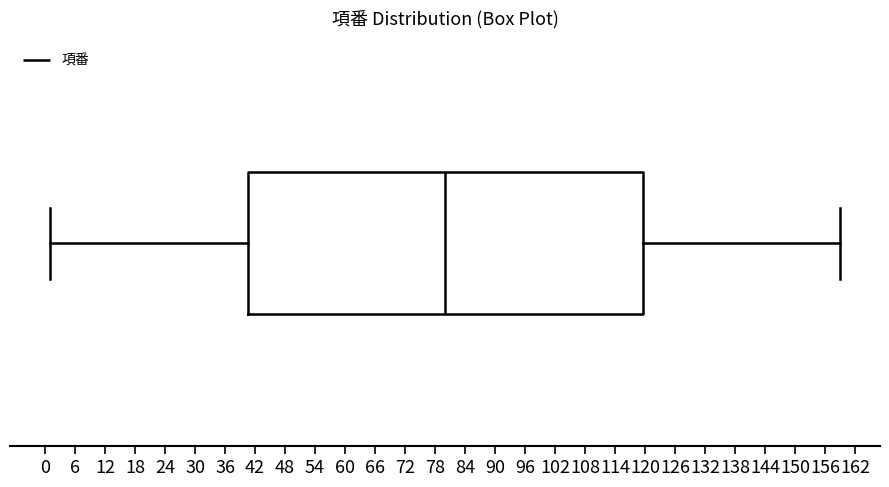

Transcribe this box plot: give where the median line is, the range the box spans, and where the two whiskers end, as read against the x-axis. The values are not printed on the chart, so give them approximately, as read against the axis.

median 80, box 41 to 120, whiskers 1 to 159